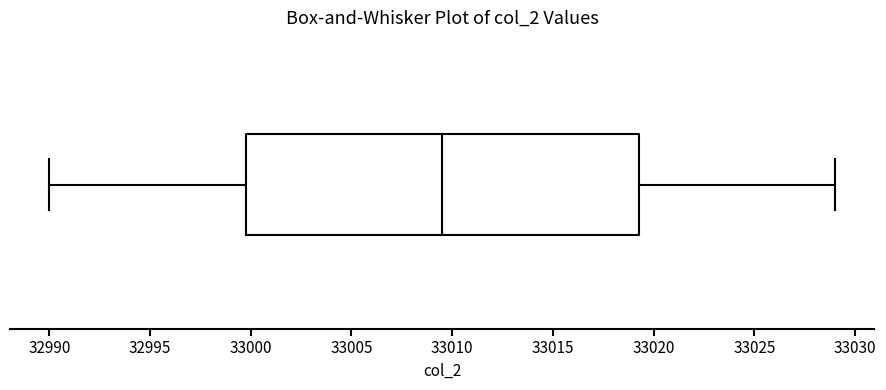

Read this box plot against the x-axis: the position of the median line, the range covered by the box, and the ends of both whiskers. The values are not printed on the chart, so give them approximately, as read against the axis.

median 33009.5, box 33000.0 to 33019.5, whiskers 32990.0 to 33029.0